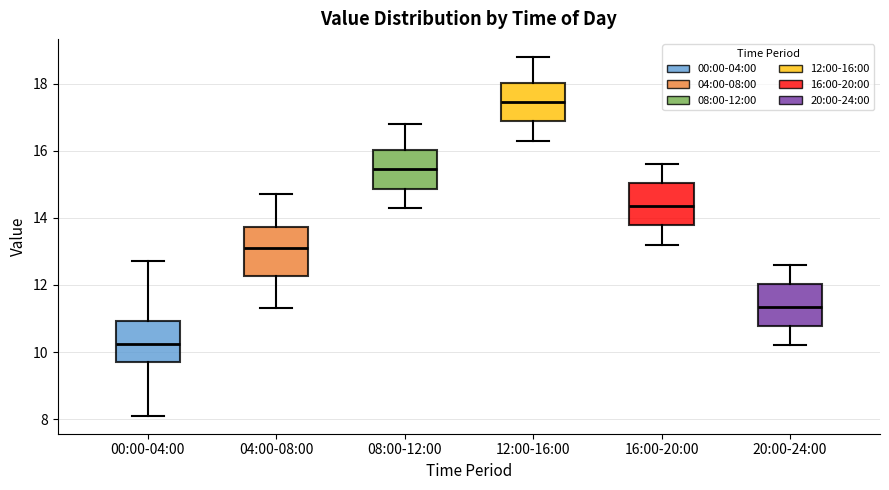

Where does the lower whisker of the box for 12:00-16:00 end on the y-axis? The values are not printed on the chart, so give them approximately, as read against the axis.

16.4